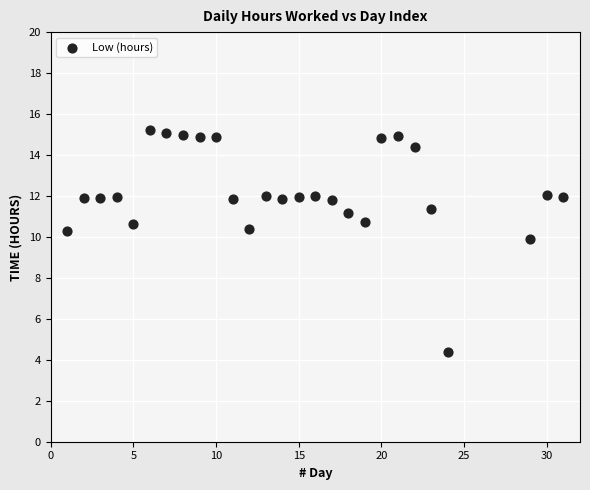

What is the range of X values (max minus min)?

30.0